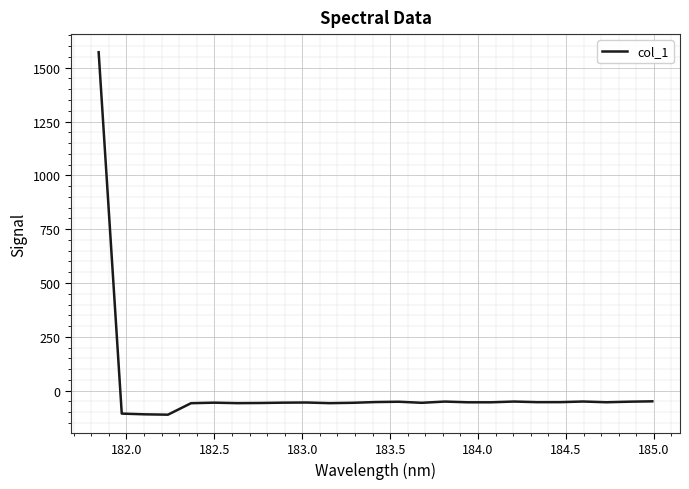

How many values exceed -54?

11